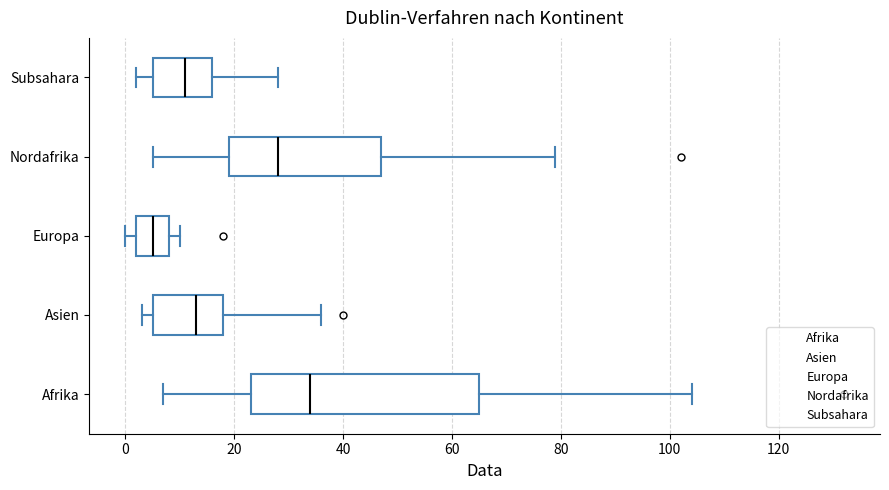

Which box is the widest, from its left edge to its right edge?

Afrika